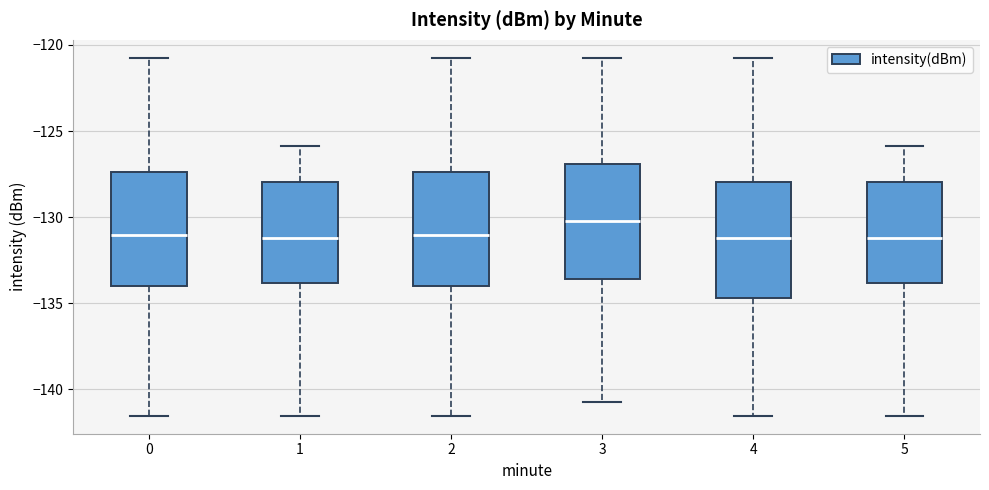

Which box has the highest median line?

3